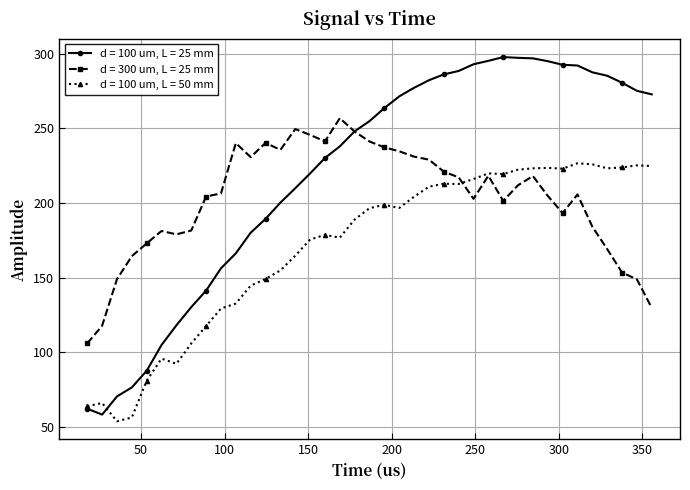

Rank the series by their average value, from lowest to highest.

d = 100 um, L = 50 mm, d = 300 um, L = 25 mm, d = 100 um, L = 25 mm